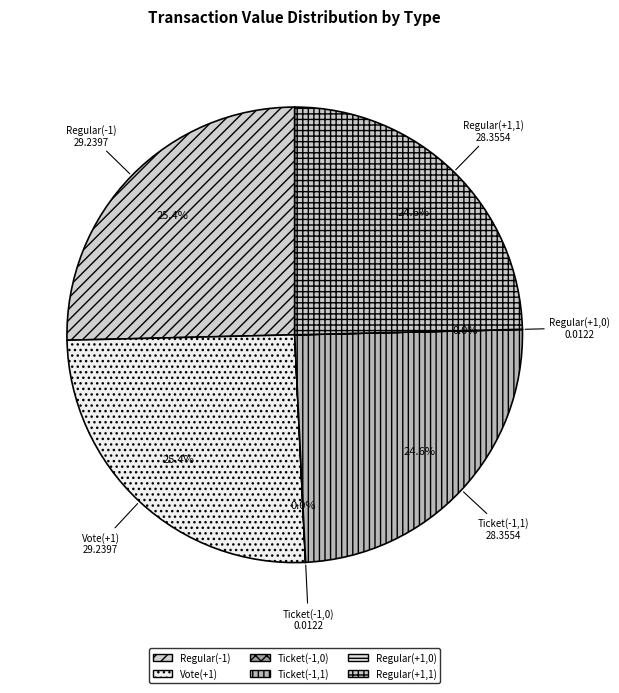

What percentage is the Regular(+1,1) slice, to the nearest percent?

25%